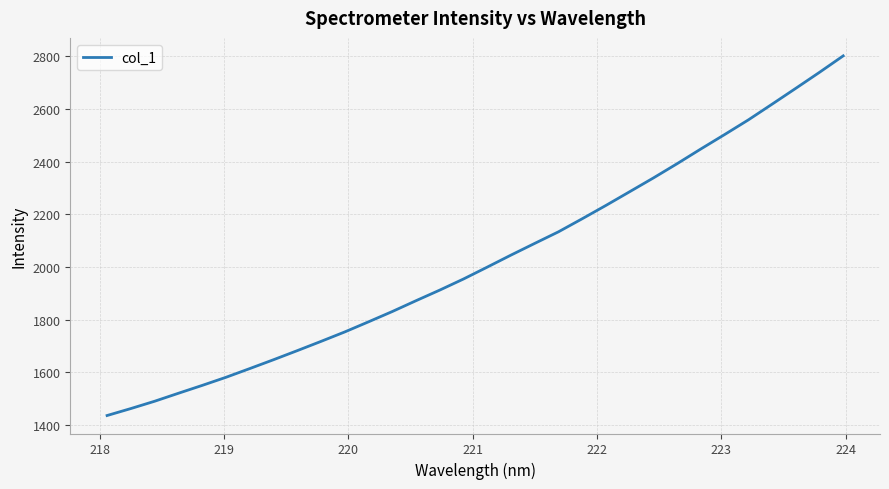

What is the minimum value shown in the chart?

1436.5